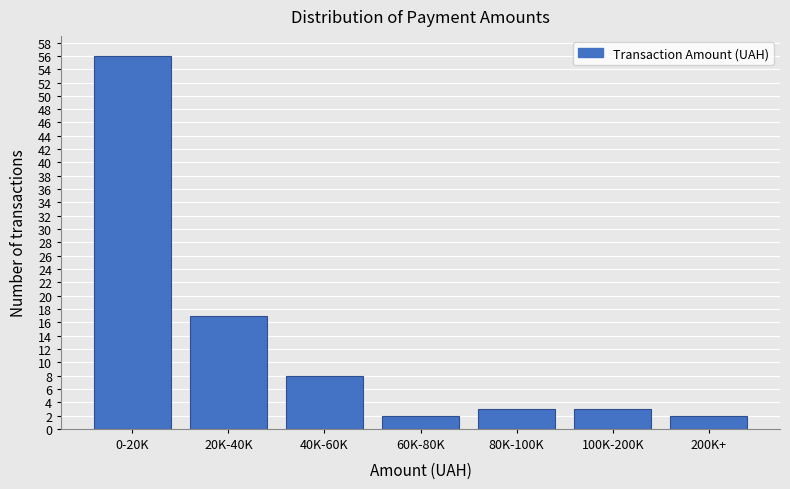

Reading left to right, transcribe all the data shown in this chart.

56	17	8	2	3	3	2